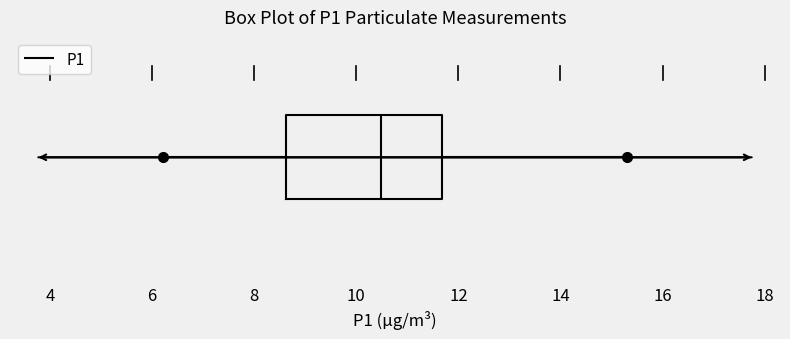

Where does the right whisker of the box end on the x-axis? The values are not printed on the chart, so give them approximately, as read against the axis.

15.4